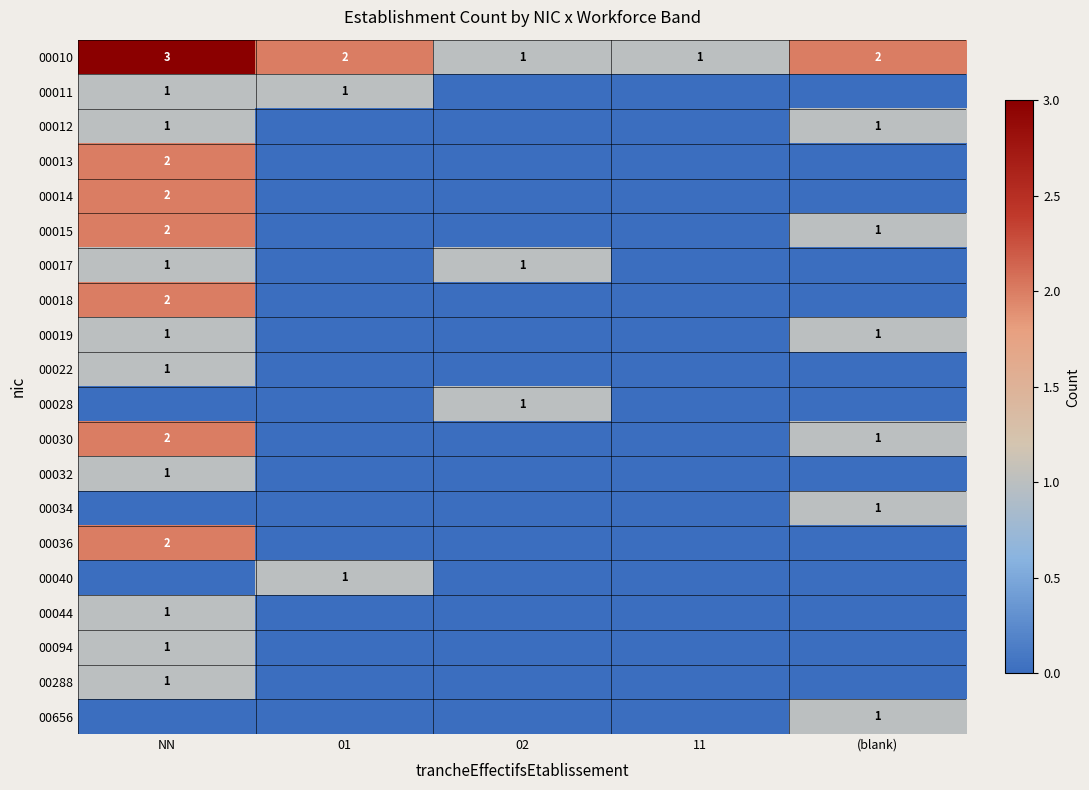

Between 11 and (blank), which is larger?

(blank)